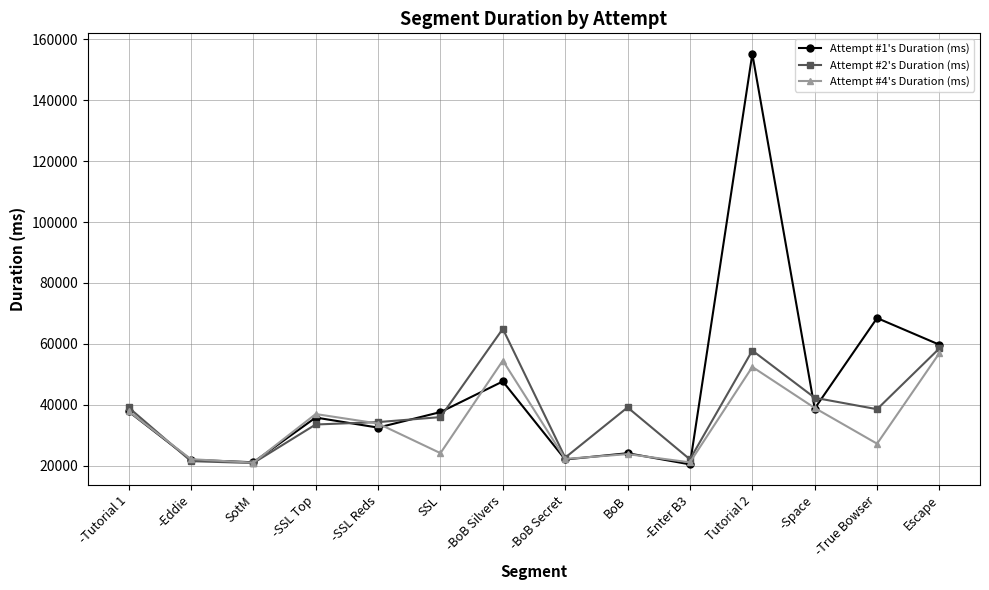

The Attempt #4's Duration (ms) series shows 54504 at -BoB Silvers. True or false?

True